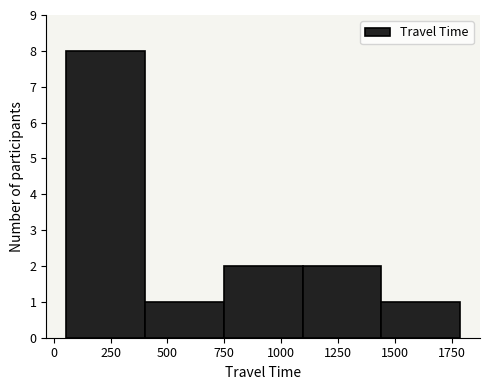

Reading left to right, list every bar in this chart as the range it spans on the x-axis followed by its height. Neither the bar edges nor the heights are printed on the chart, so give them approximately, as read against the axes.

50 to 400: 8
400 to 750: 1
750 to 1100: 2
1100 to 1450: 2
1450 to 1800: 1